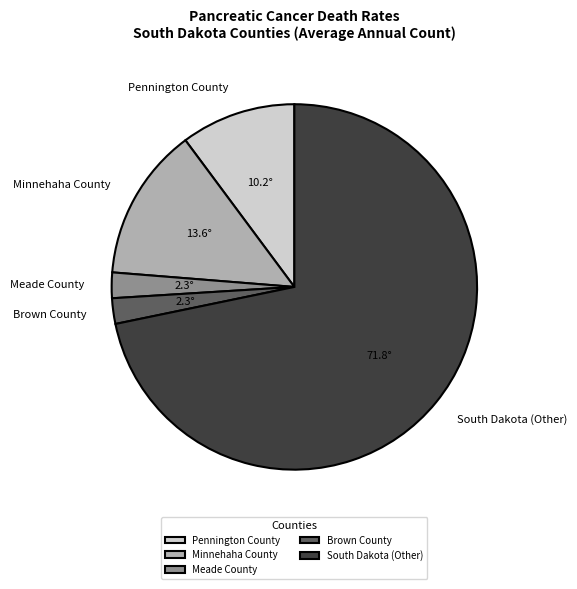

Which has a higher value, Meade County or Minnehaha County?

Minnehaha County